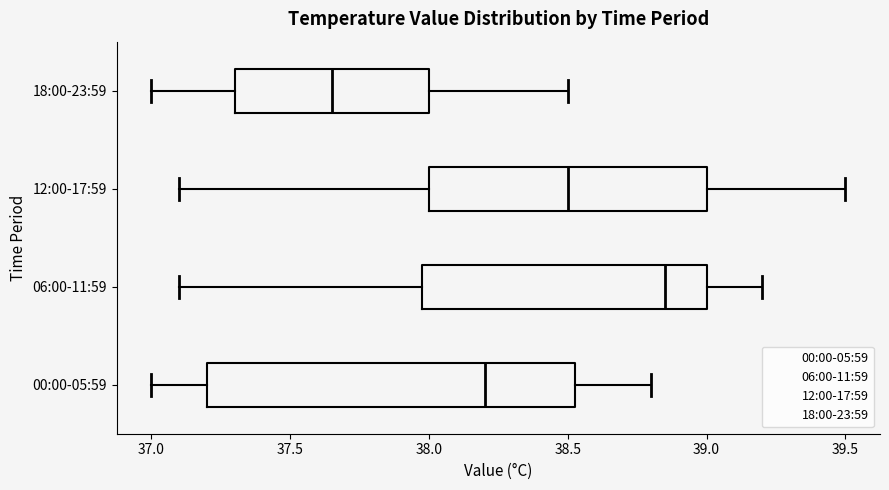

Where does the right whisker of the box for 06:00-11:59 end on the x-axis? The values are not printed on the chart, so give them approximately, as read against the axis.

39.20